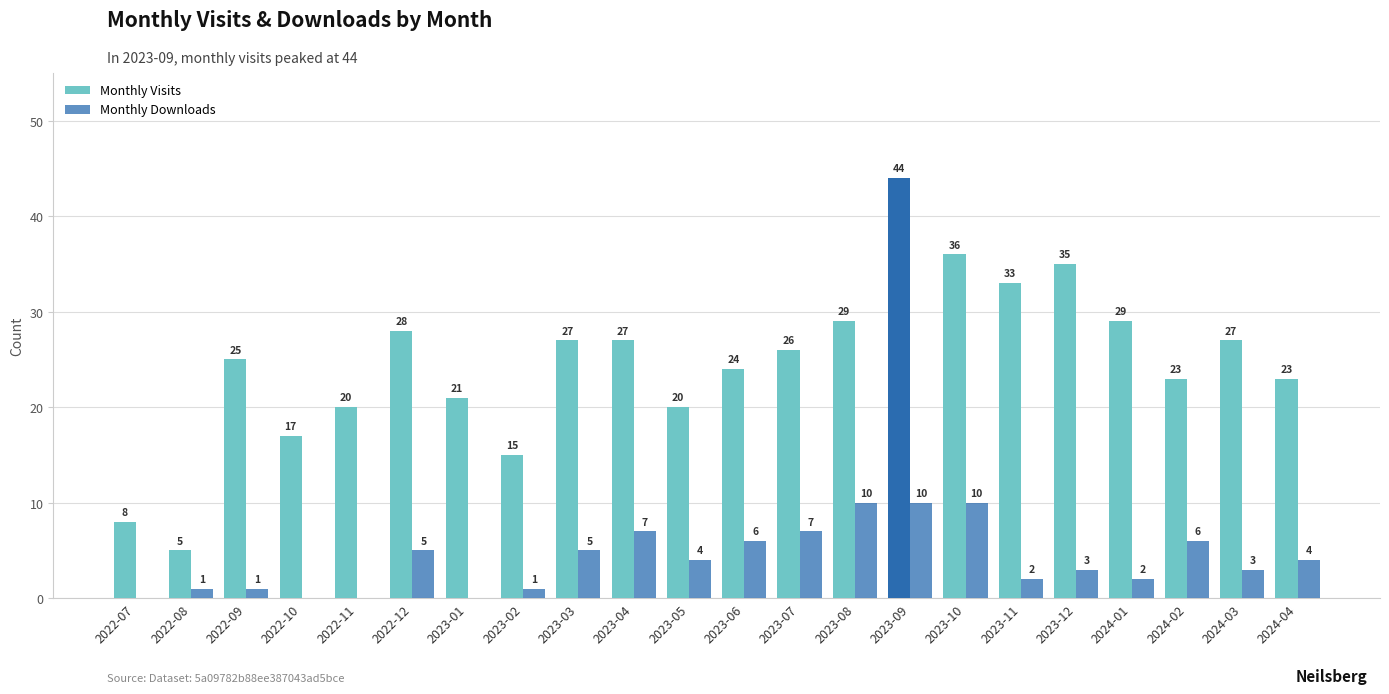

Where is Monthly Visits nearest to the value 24?

2023-06